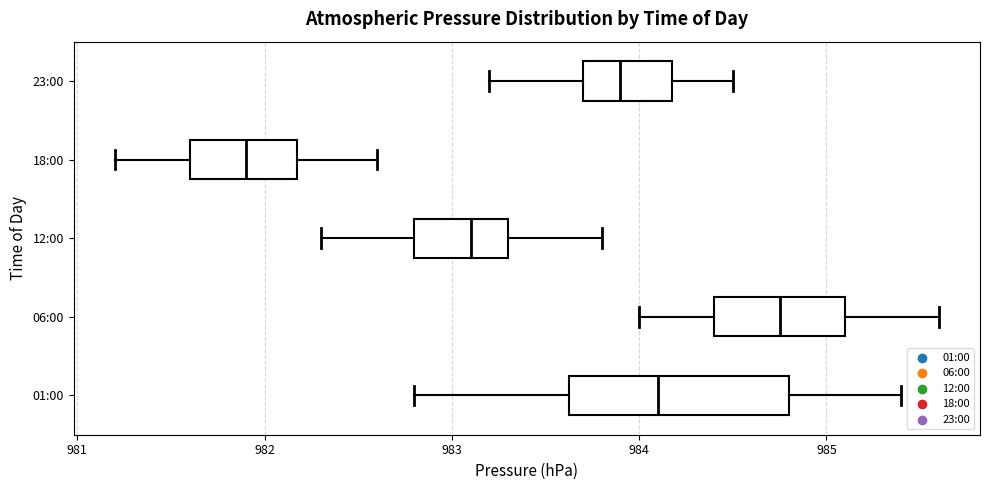

Comparing the boxes themselves (not the whiskers), which one is the widest?

01:00